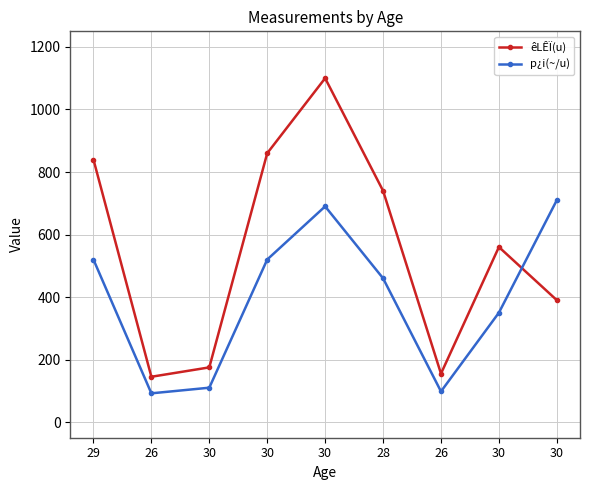

The value of êLÊÏ(u) at 30 is 390. True or false?

True